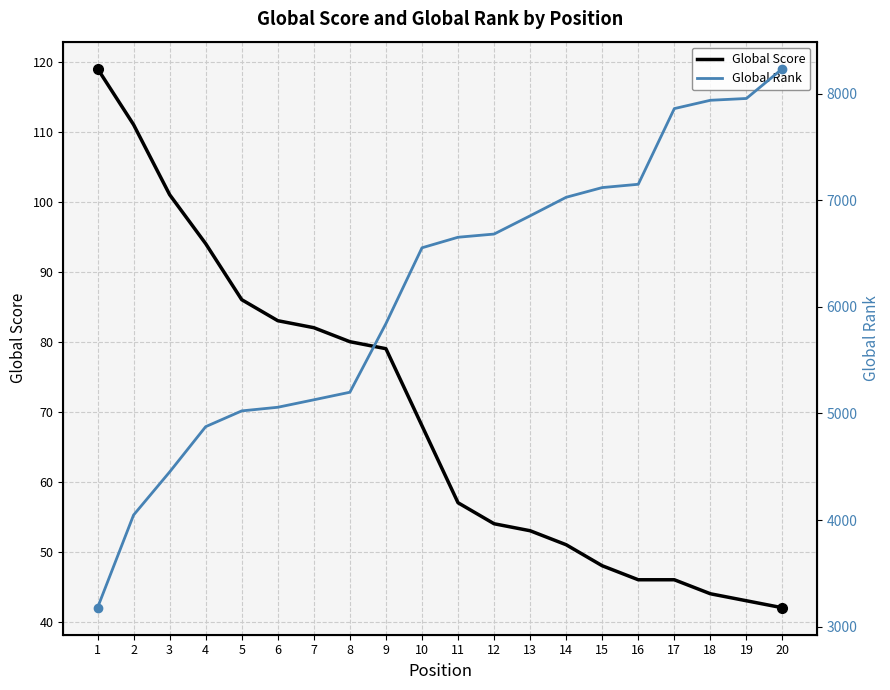

How many data points in Global Rank are above 6653?

9